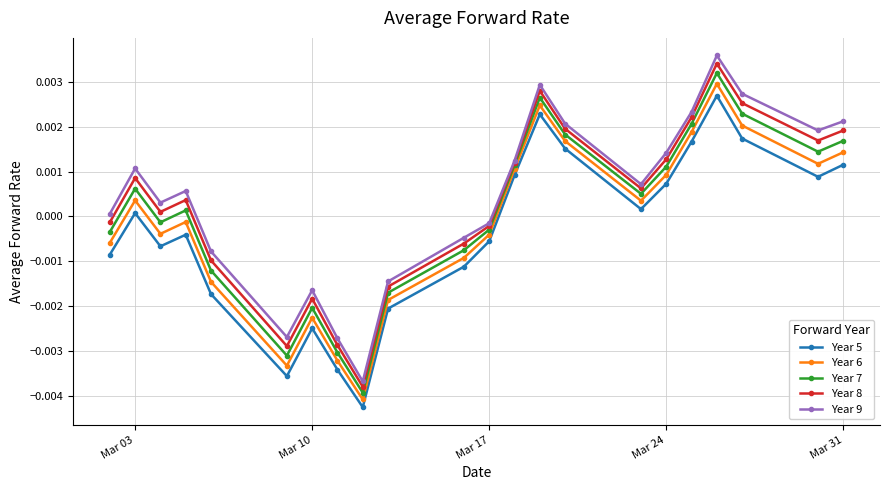

In Year 7, how many points are lower than both neighbors (excluding endpoints)?

5